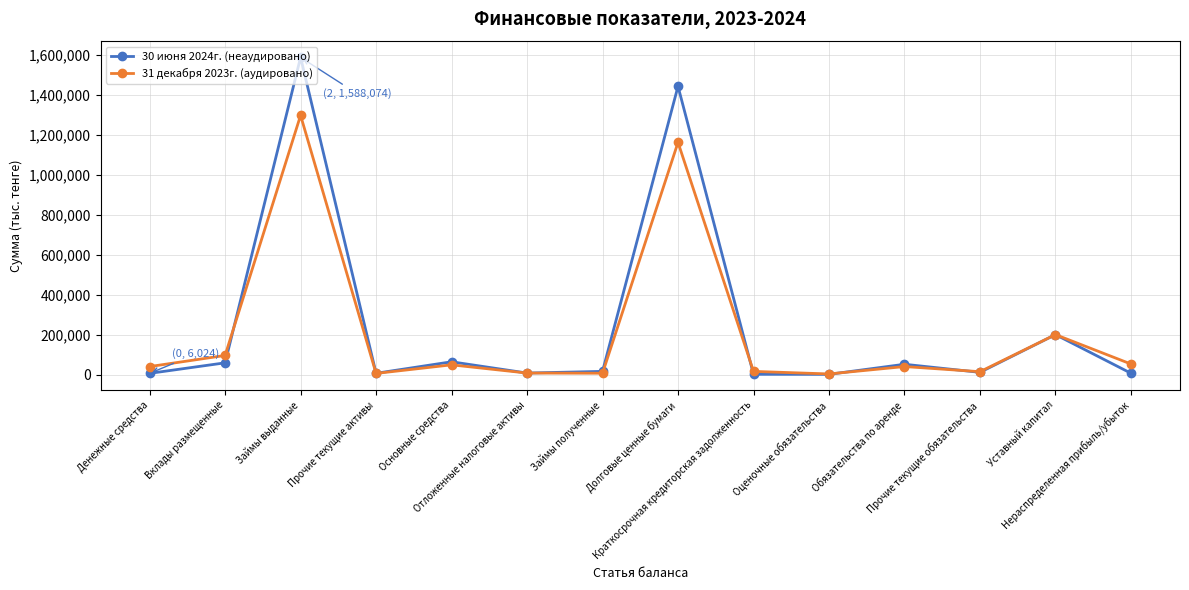

Where do 30 июня 2024г. (неаудировано) and 31 декабря 2023г. (аудировано) first cross each other?

Вклады размещенные and Займы выданные